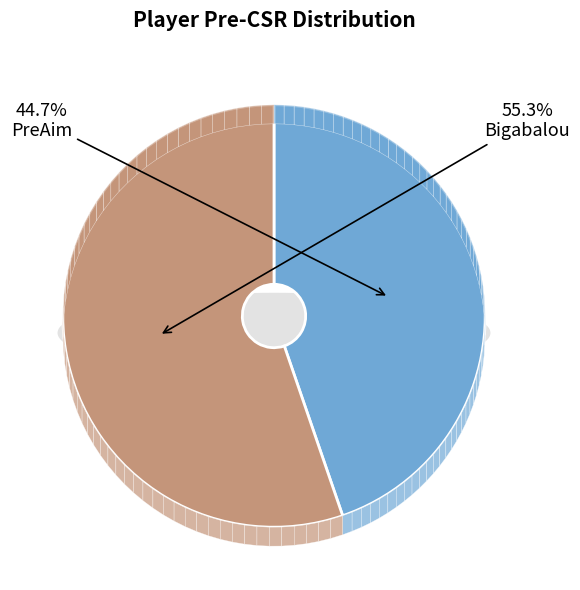

Count the number of slices in the pie.

2